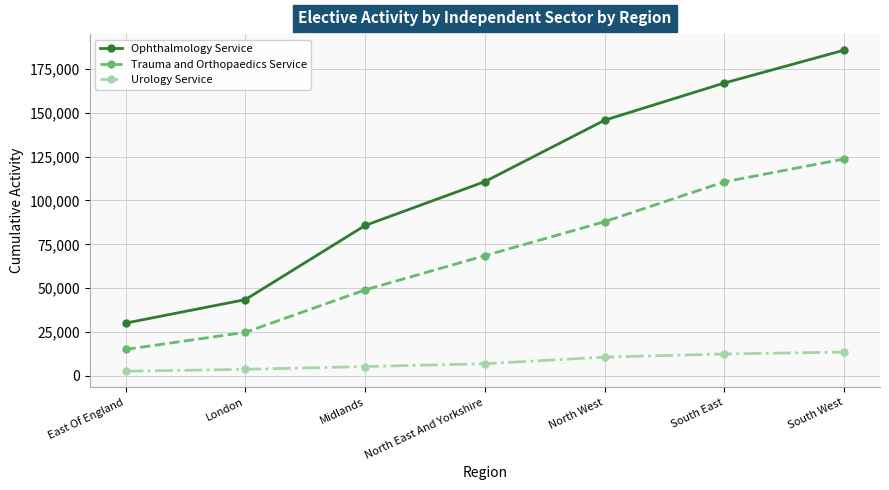

List the series in order of their peak value, highest first.

Ophthalmology Service, Trauma and Orthopaedics Service, Urology Service